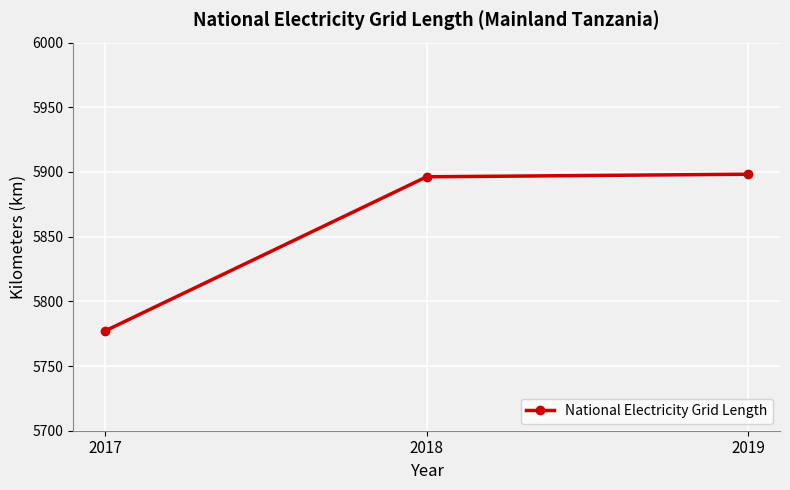

What is the ratio of the value at 2018 to the value at 2019?

1.0